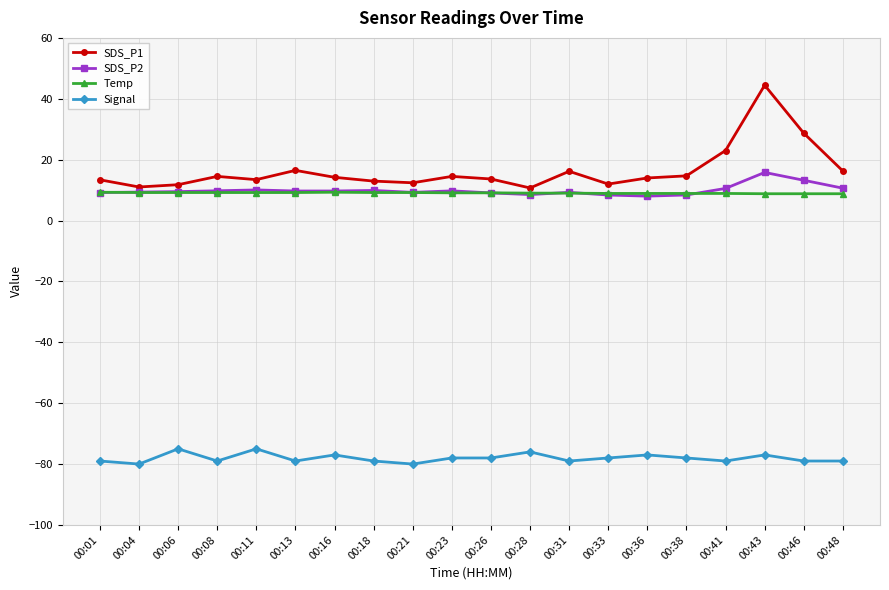

Which series changed the most between 00:28 and 00:48?

SDS_P1